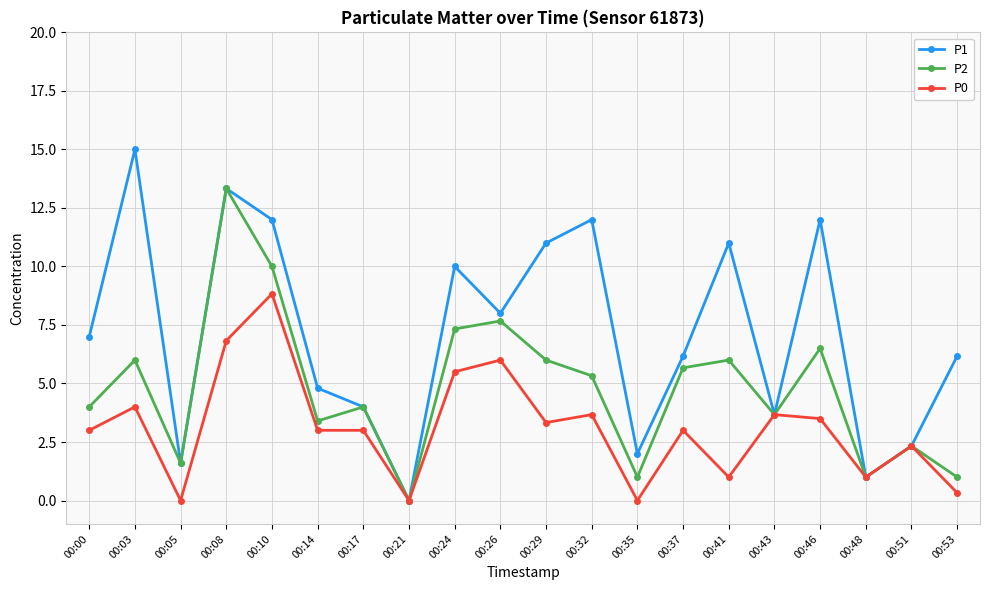

What is the highest value of the P2 series?

13.3